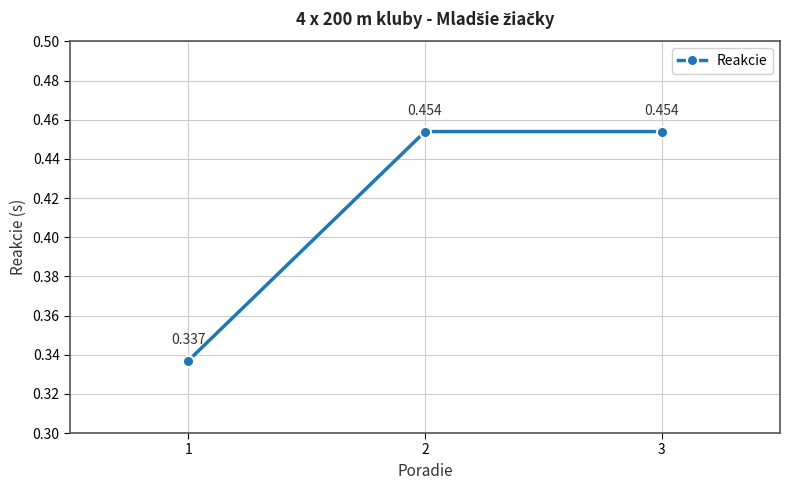

What is the average value?

0.4